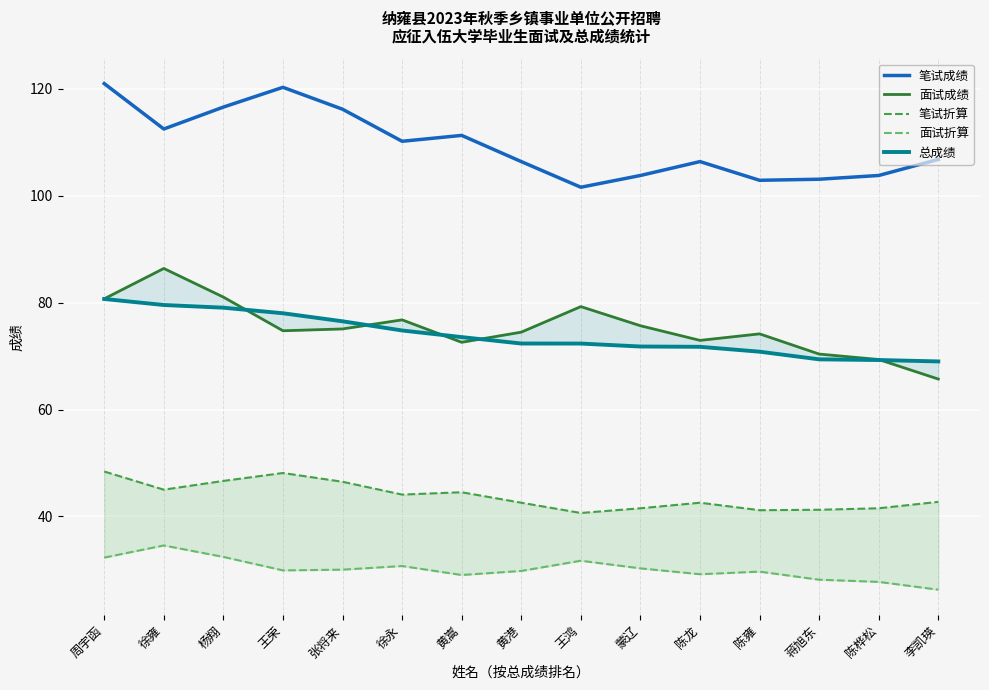

How many distinct data groups are displayed?

5